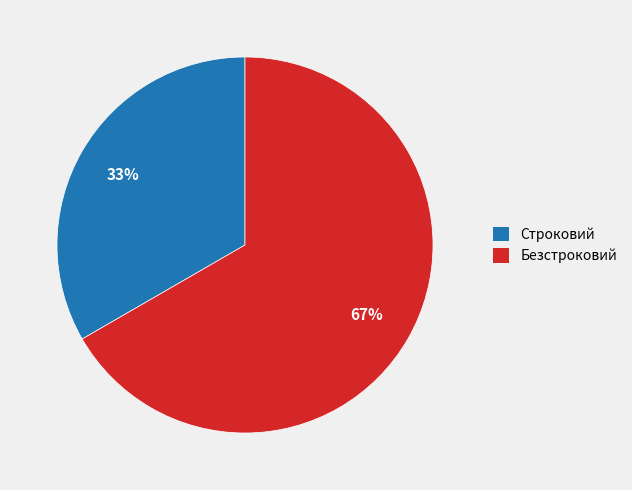

What is the majority slice?

Безстроковий